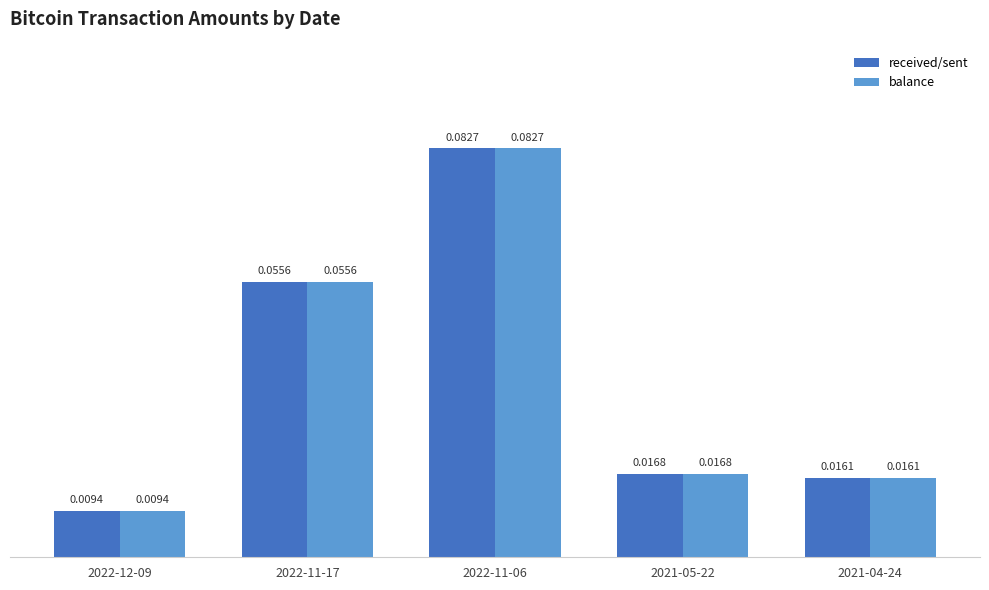

List the labels in order of received/sent value, largest first.

2022-11-06, 2022-11-17, 2021-05-22, 2021-04-24, 2022-12-09